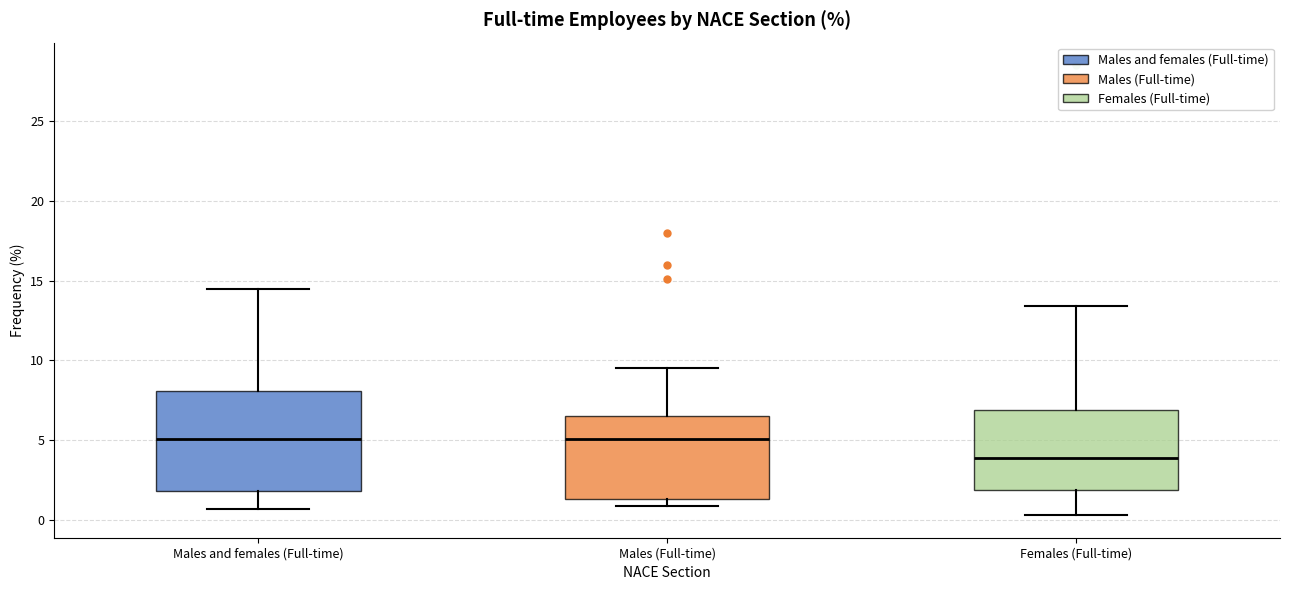

Comparing the boxes themselves (not the whiskers), which one is the tallest?

Males and females (Full-time)